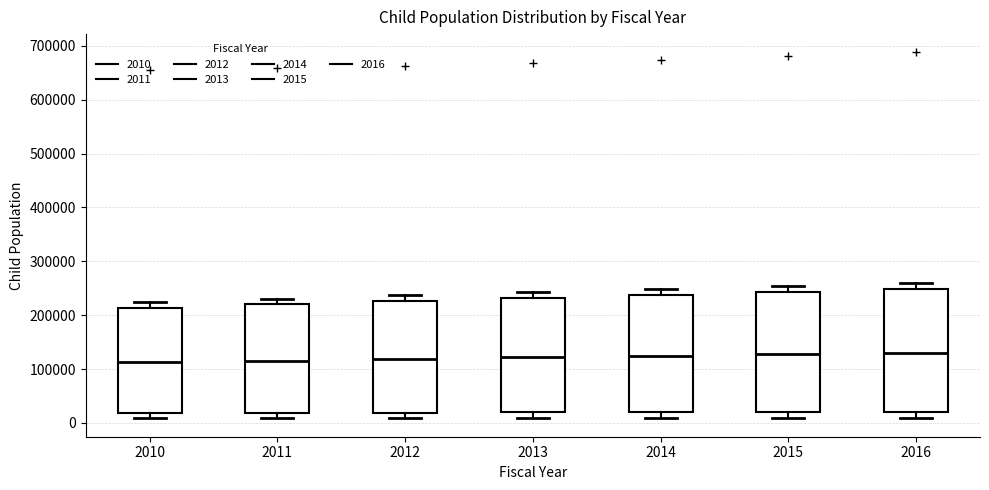

Reading left to right, transcribe this box plot: for each box, give where its median line is, the range the box spans, and where its two whiskers end, as read against the y-axis. The values are not printed on the chart, so give them approximately, as read against the axis.

2010: median 110000, box 20000 to 210000, whiskers 10000 to 220000
2011: median 120000, box 20000 to 220000, whiskers 10000 to 230000
2012: median 120000, box 20000 to 230000, whiskers 10000 to 240000
2013: median 120000, box 20000 to 230000, whiskers 10000 to 240000
2014: median 120000, box 20000 to 240000, whiskers 10000 to 250000
2015: median 130000, box 20000 to 240000, whiskers 10000 to 250000
2016: median 130000, box 20000 to 250000, whiskers 10000 to 260000